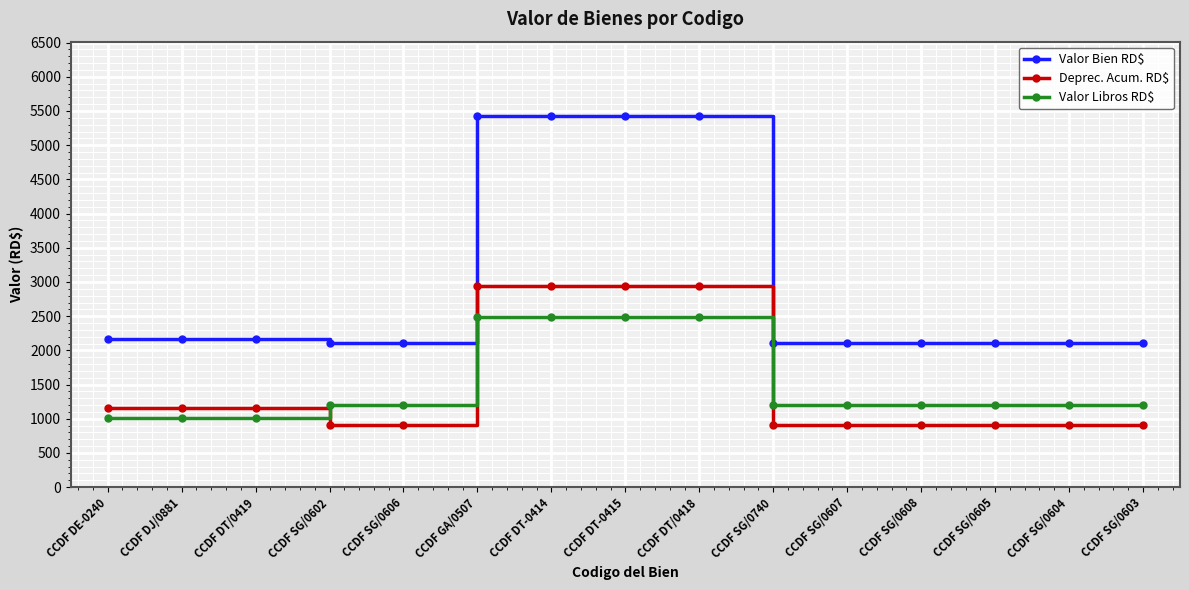

What is the spread (max minus min) of values at CCDF DJ/0881?

1155.9